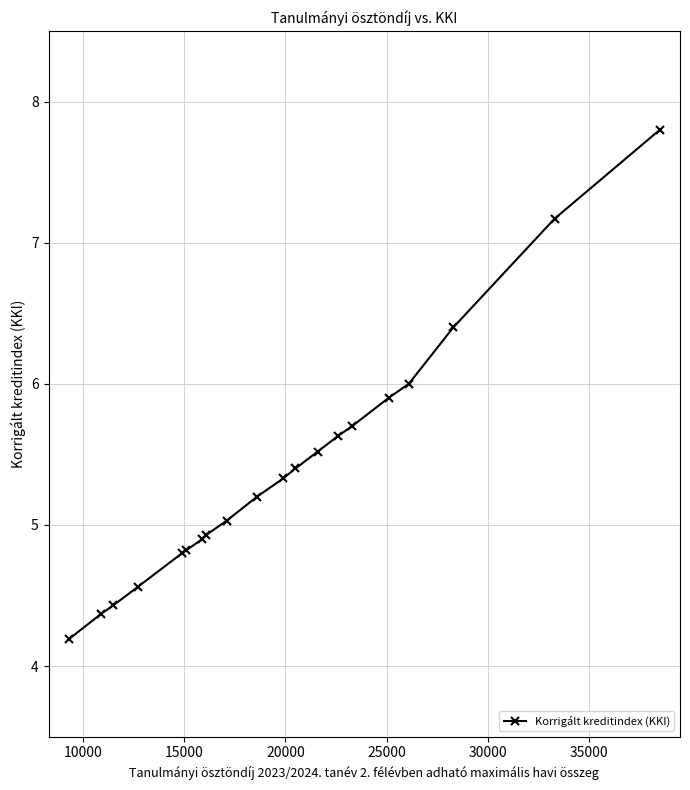

What is the value of the 18th point from the left?

6.4